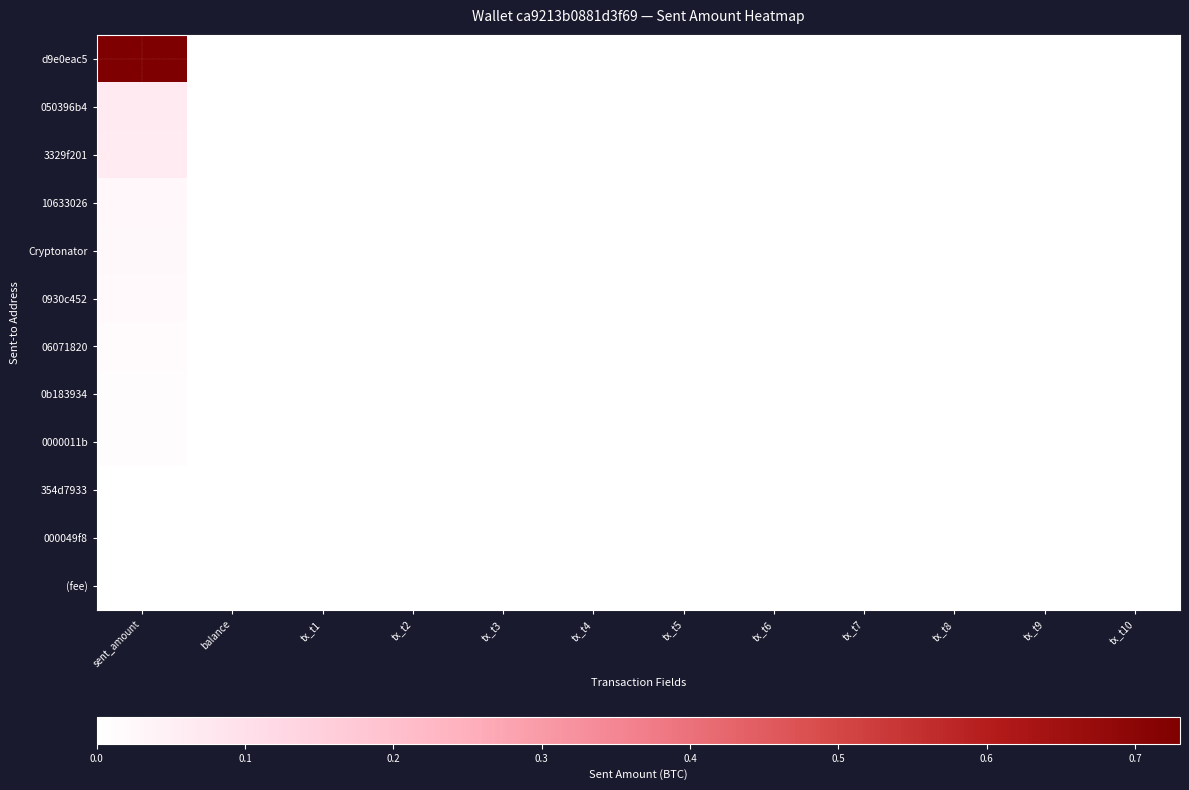

Which label corresponds to the smallest value in the chart?

balance